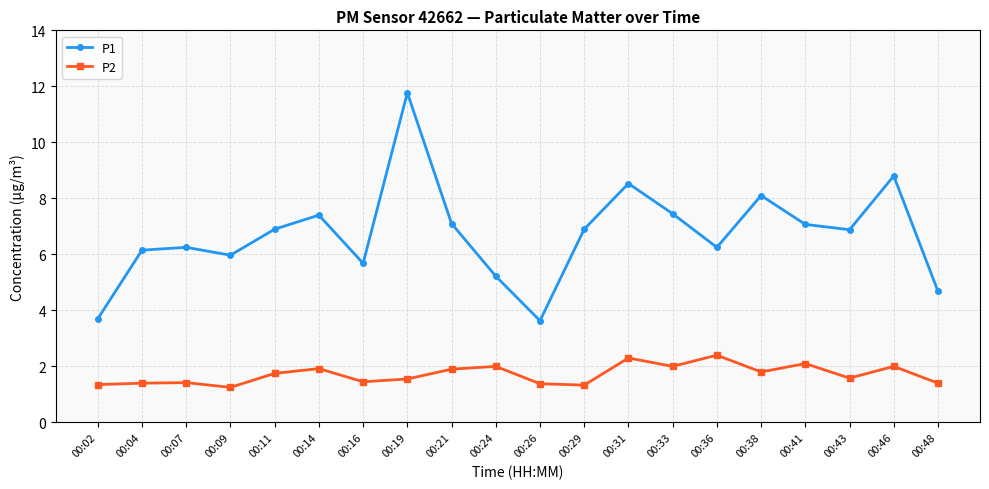

Is it true that P2 equals 2.1 at 00:41?

True